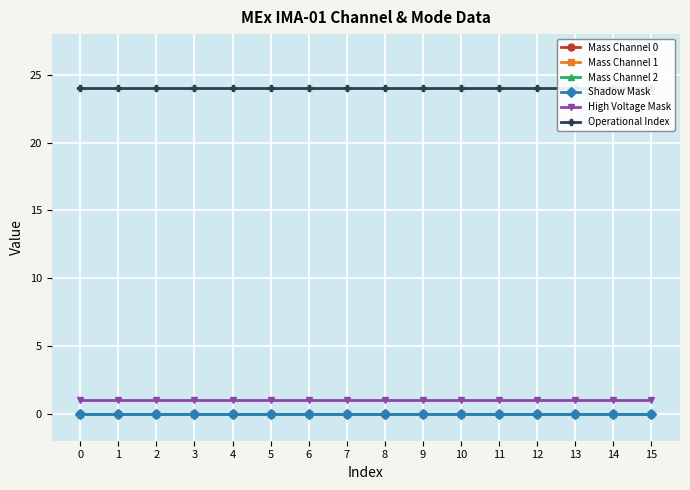

Rank the categories by Mass Channel 0 value from lowest to highest.

0, 1, 2, 3, 4, 5, 6, 7, 8, 9, 10, 11, 12, 13, 14, 15